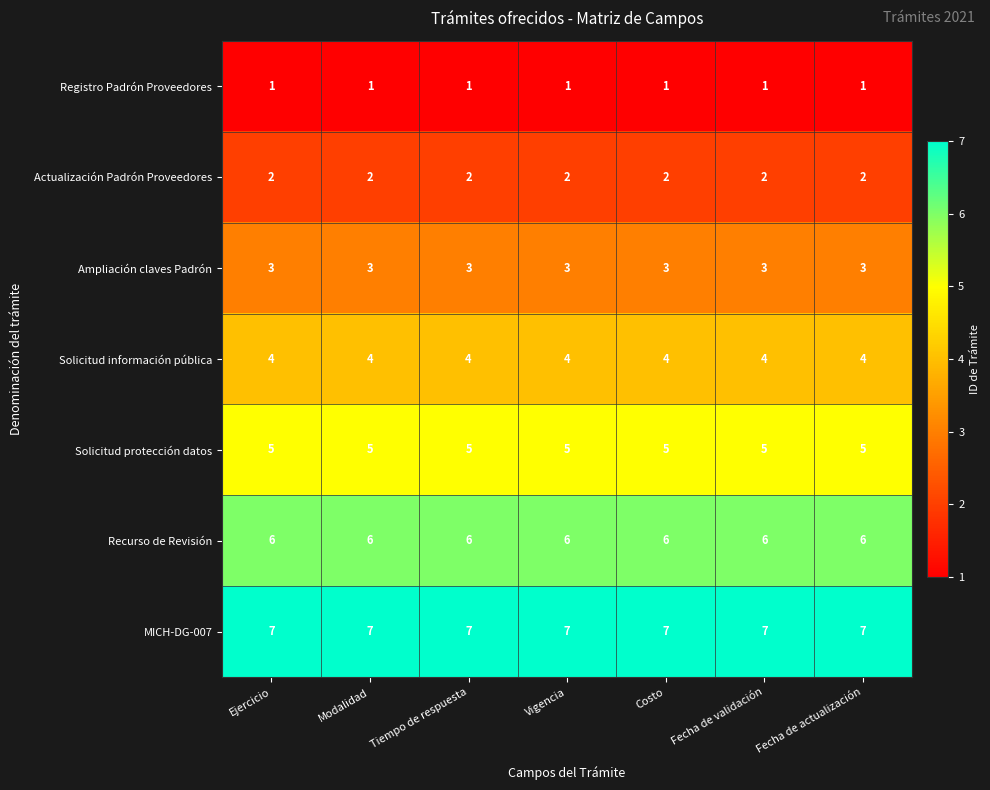

Count the number of data series in this chart.

7